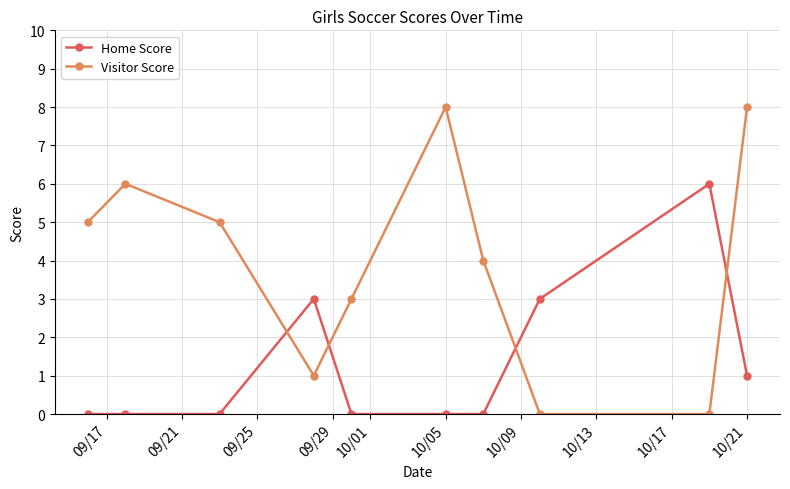

What is the difference between the second highest and minimum values in the Visitor Score series?

8